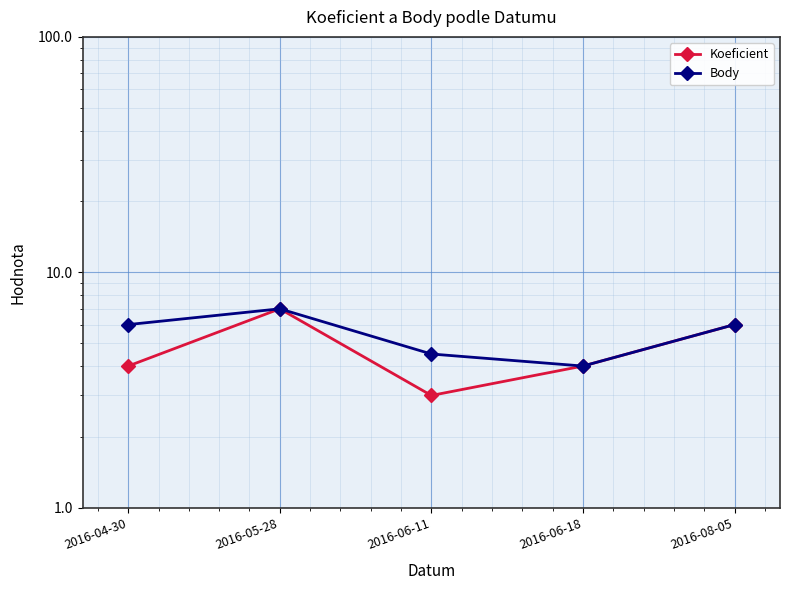

Reading right to left, extract all data points from this chart.

Koeficient: 6.0	4.0	3.0	7.0	4.0
Body: 6.0	4.0	4.5	7.0	6.0